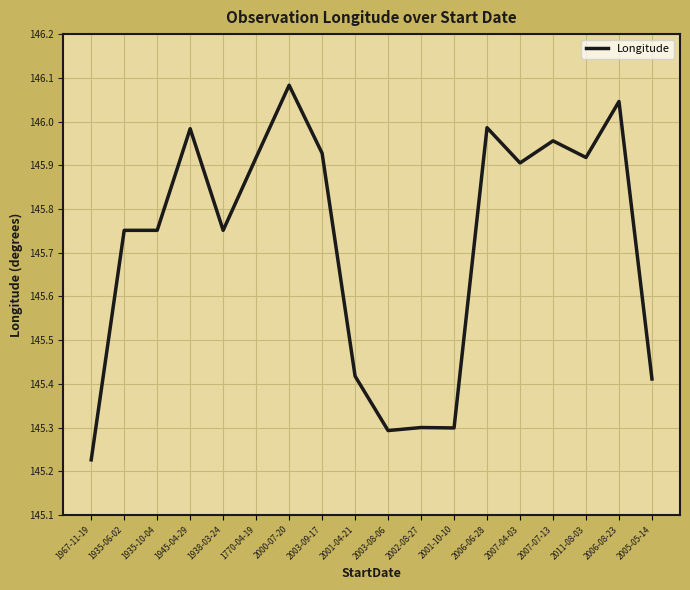

What is the difference between the maximum and minimum values?

0.9